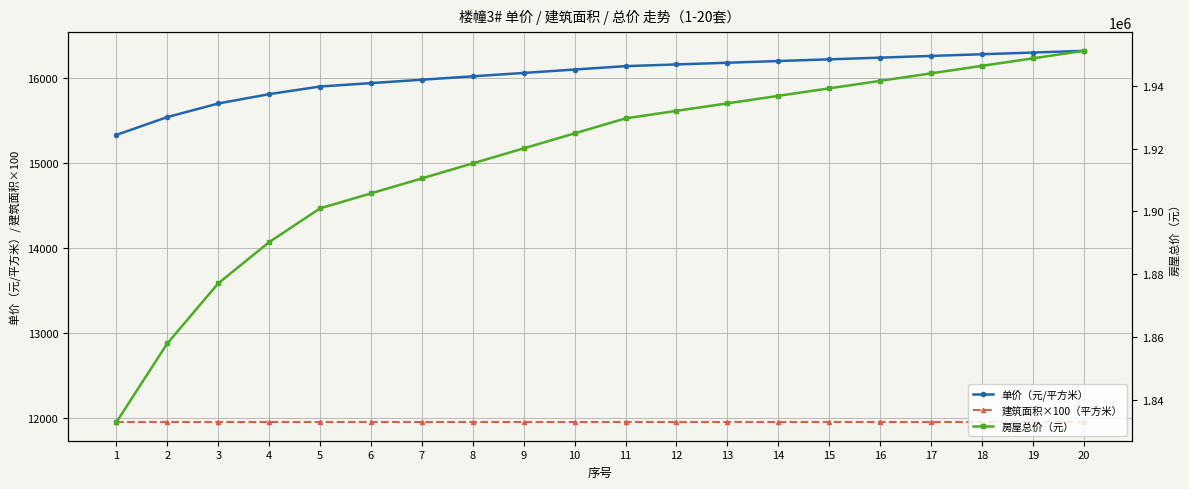

Is the value of 房屋总价（元） at 1 greater than the value of 单价（元/平方米） at 18?

Yes